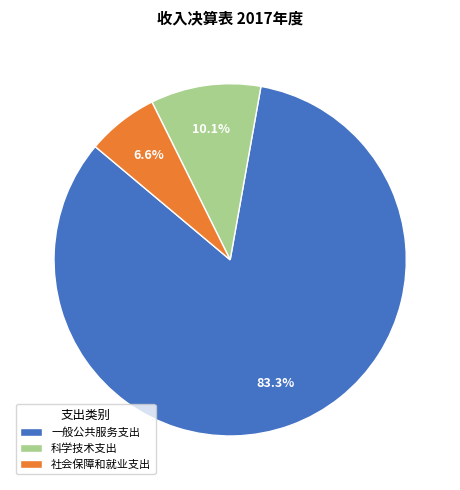

How many slices are in this pie chart?

3